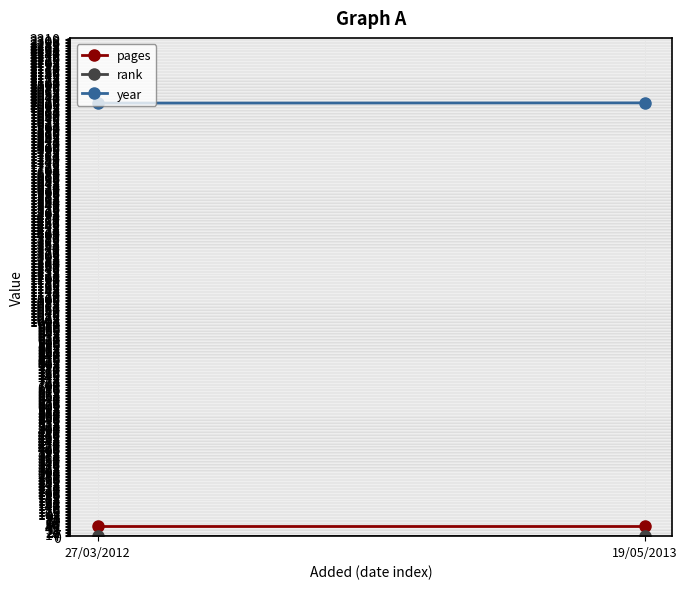

List the labels in order of rank value, smallest first.

27/03/2012, 19/05/2013